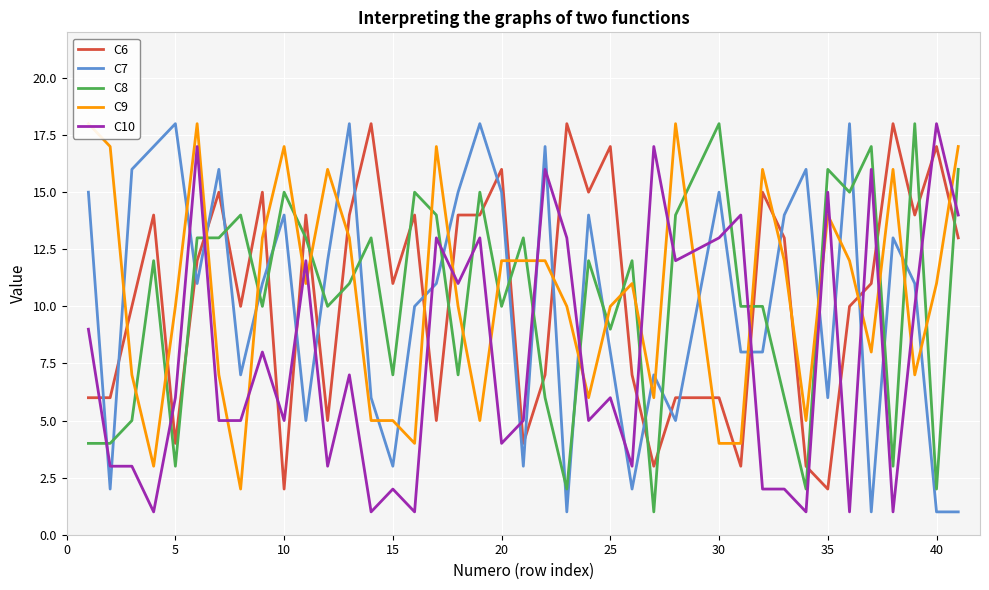

How many times do C10 and C8 cross each other?

13